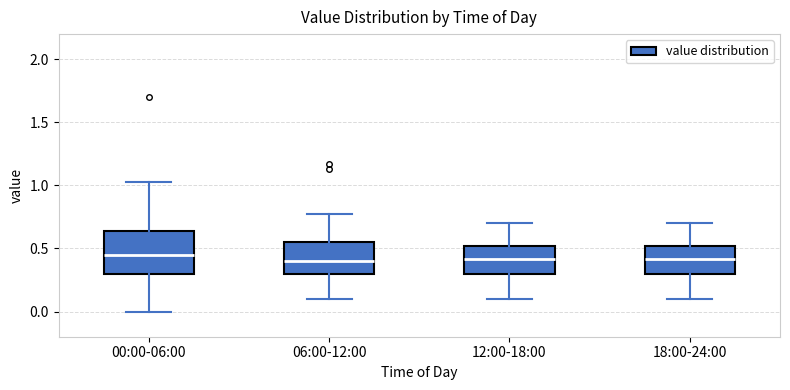

Reading left to right, transcribe this box plot: for each box, give where its median line is, the range the box spans, and where its two whiskers end, as read against the y-axis. The values are not printed on the chart, so give them approximately, as read against the axis.

00:00-06:00: median 0.45, box 0.30 to 0.65, whiskers 0.00 to 1.05
06:00-12:00: median 0.40, box 0.30 to 0.55, whiskers 0.10 to 0.75
12:00-18:00: median 0.40, box 0.30 to 0.50, whiskers 0.10 to 0.70
18:00-24:00: median 0.40, box 0.30 to 0.50, whiskers 0.10 to 0.70